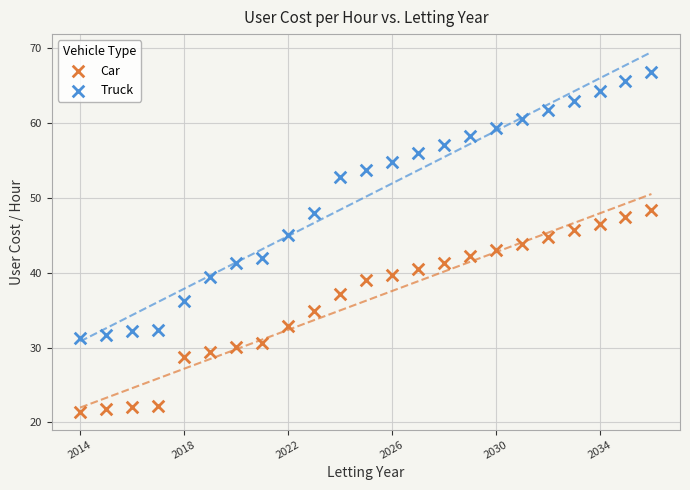

Across all data points, what is the range of X values (max minus min)?

22.0